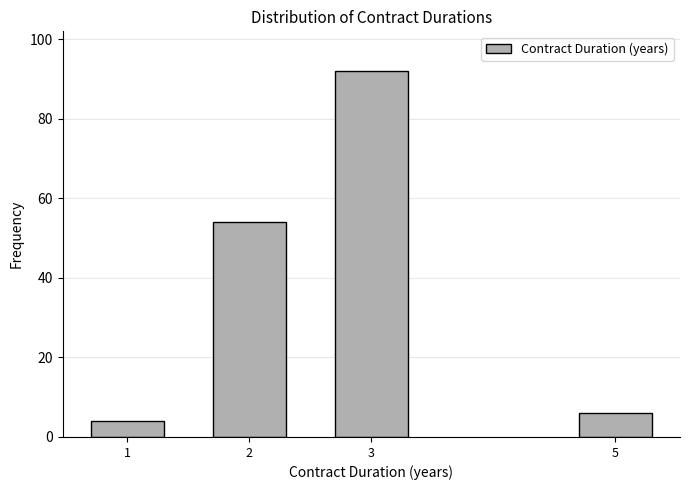

Reading right to left, extract all data points from this chart.

5=6	3=92	2=54	1=4